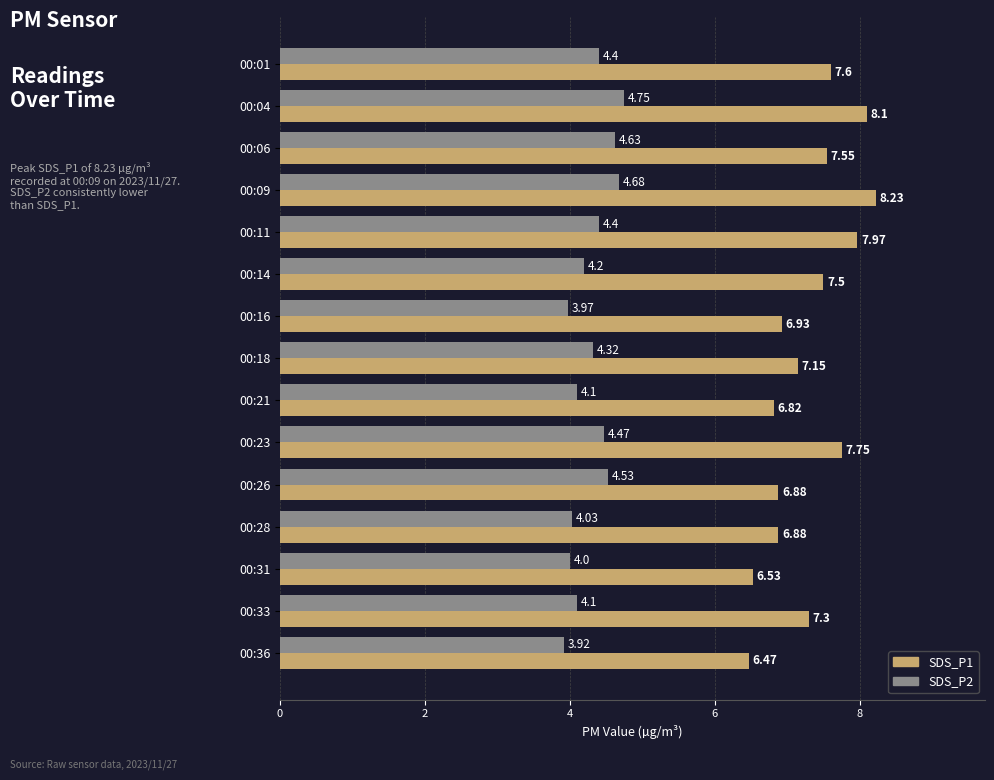

Is the value of SDS_P1 at 00:28 greater than the value of SDS_P2 at 00:18?

Yes